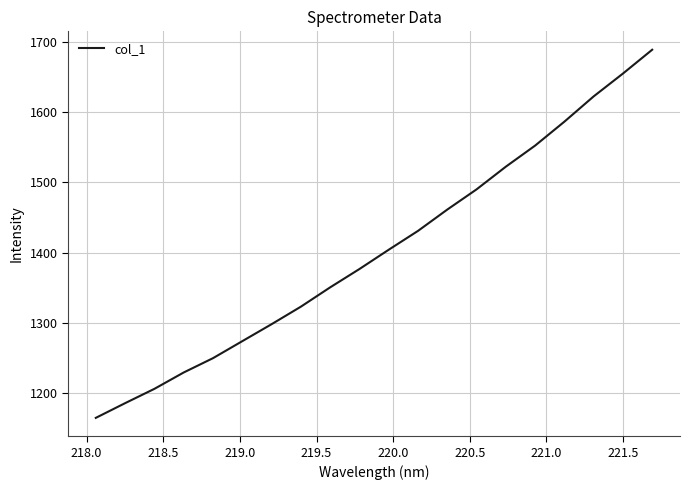

How many values exceed 1403?

10